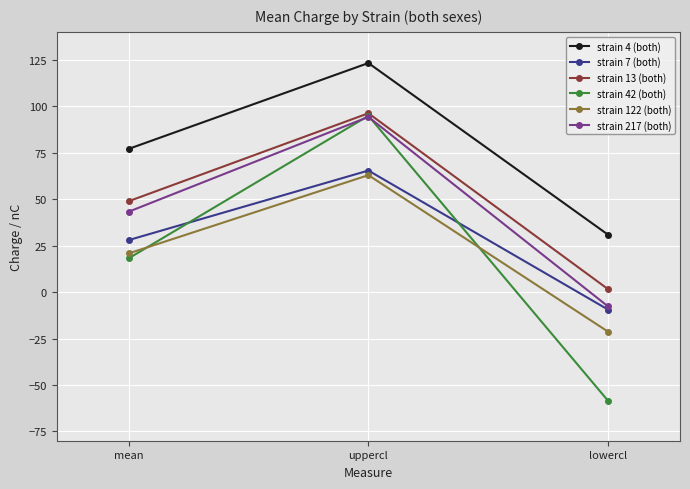

Which series changed the most between mean and uppercl?

strain 42 (both)